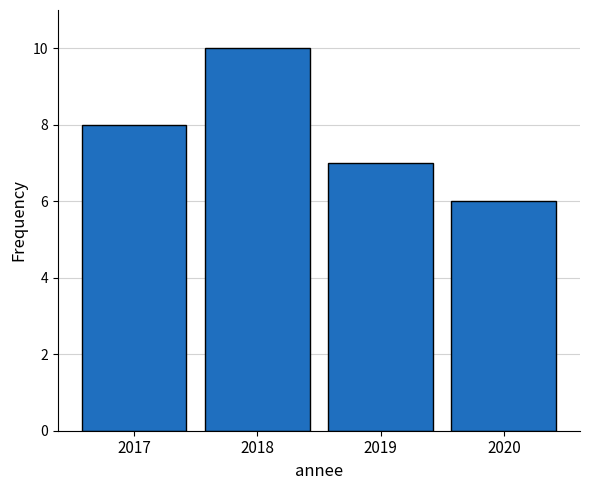

Over which range of the x-axis is the bar tallest?

2017.5 to 2018.5